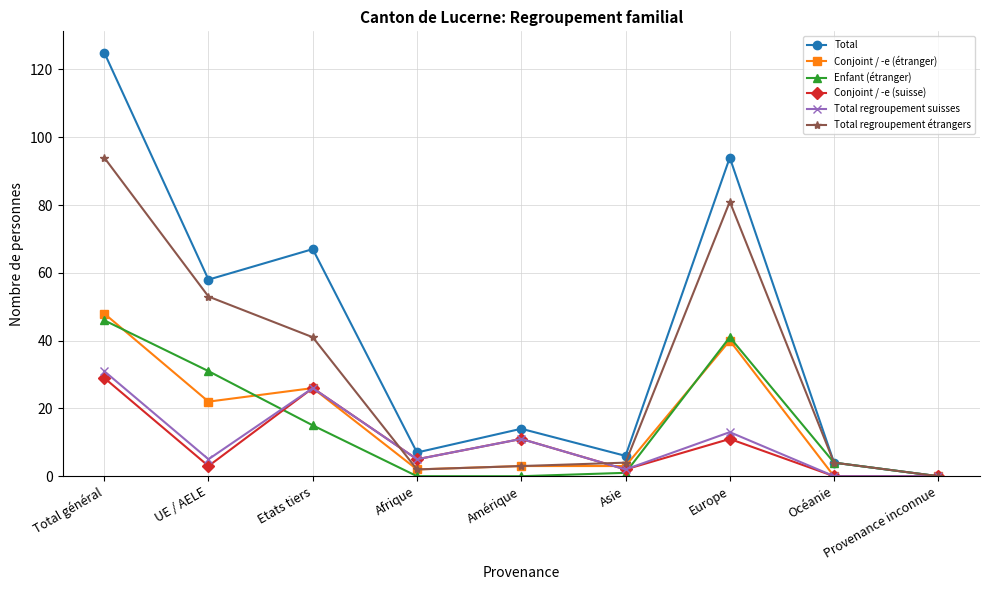

Which series has the widest spread of values?

Total